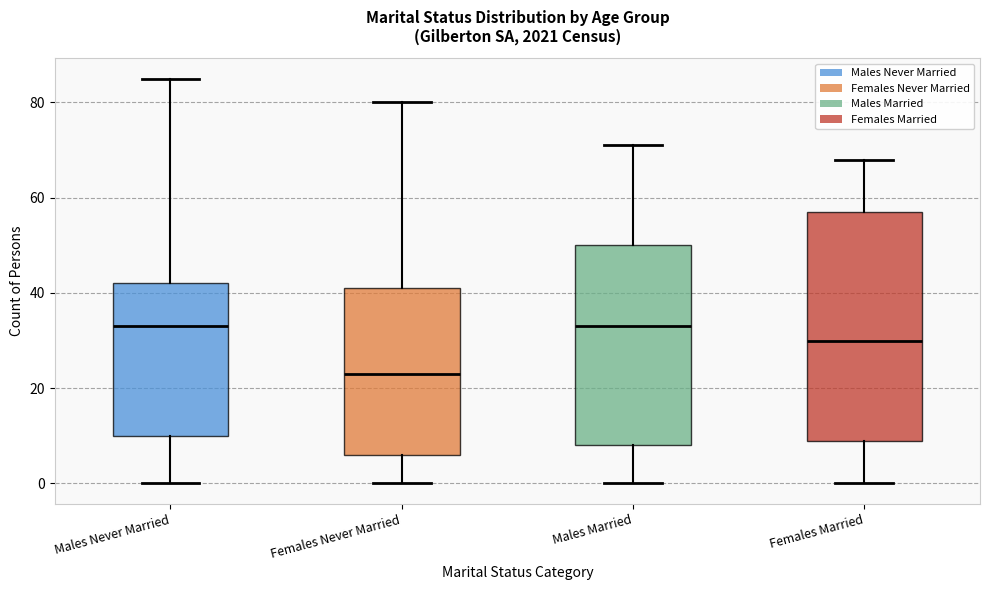

Comparing the boxes themselves (not the whiskers), which one is the tallest?

Females Married